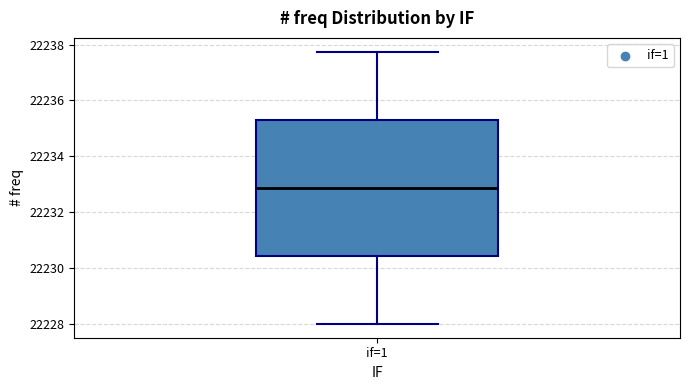

Where is the lower edge of the box for if=1 on the y-axis? The values are not printed on the chart, so give them approximately, as read against the axis.

22230.4